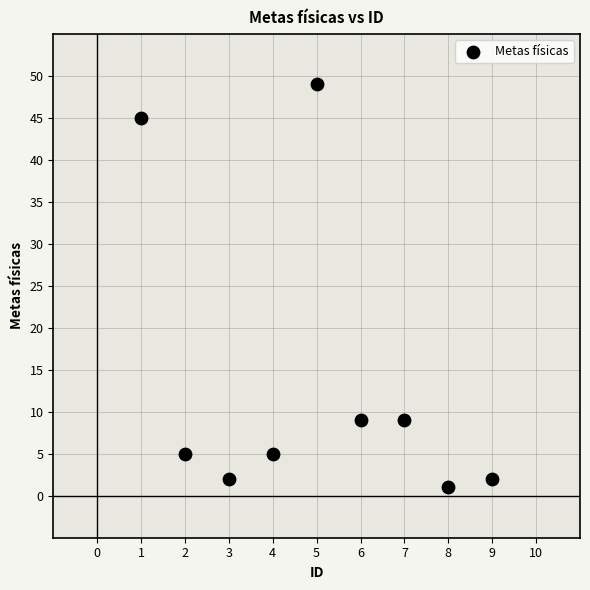

What is the range of X values (max minus min)?

8